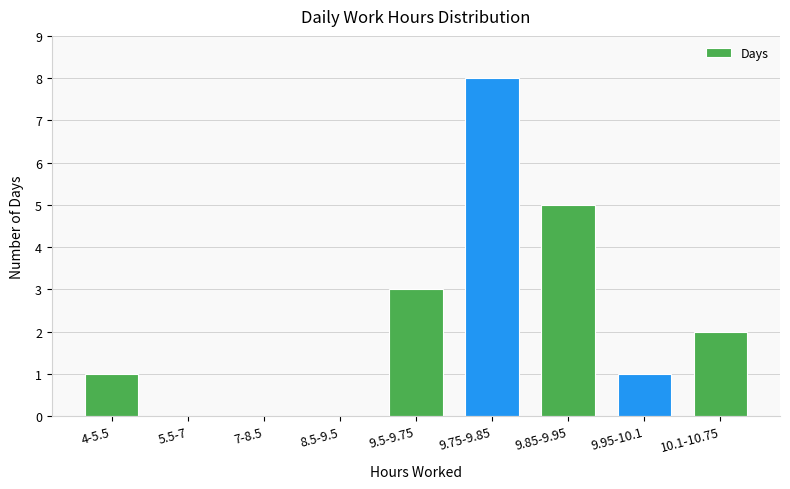

Reading left to right, list all the values displayed in this chart.

4-5.5=1	5.5-7=0	7-8.5=0	8.5-9.5=0	9.5-9.75=3	9.75-9.85=8	9.85-9.95=5	9.95-10.1=1	10.1-10.75=2